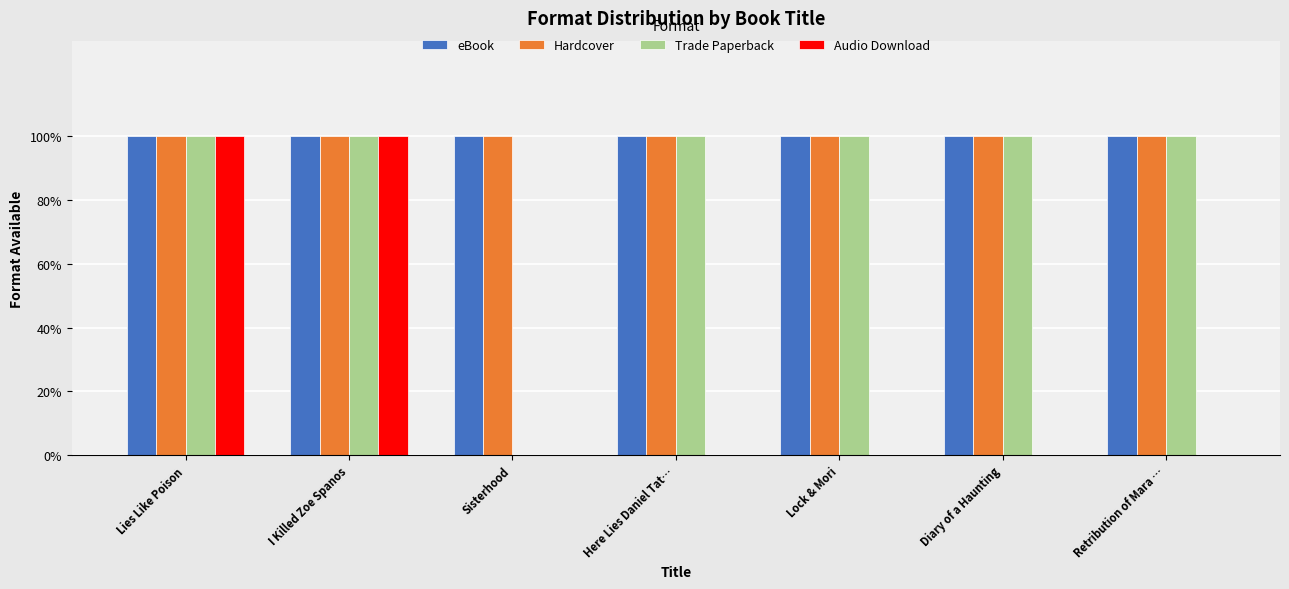

What is the spread (max minus min) of values at Lock & Mori?

1